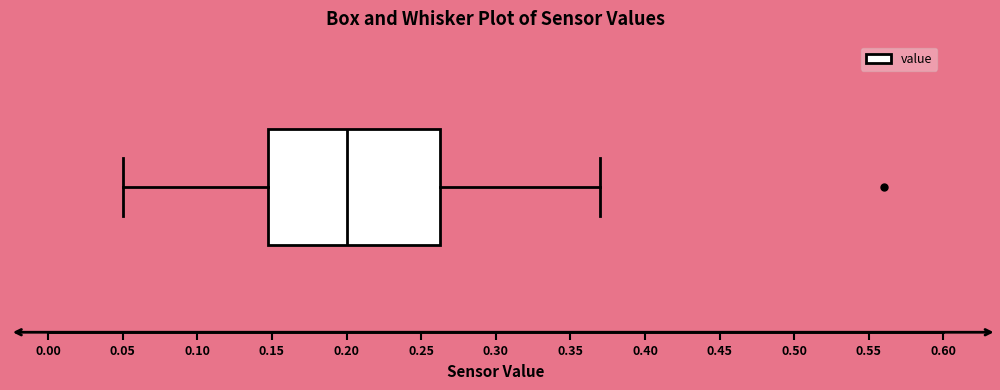

Where is the left edge of the box on the x-axis? The values are not printed on the chart, so give them approximately, as read against the axis.

0.150